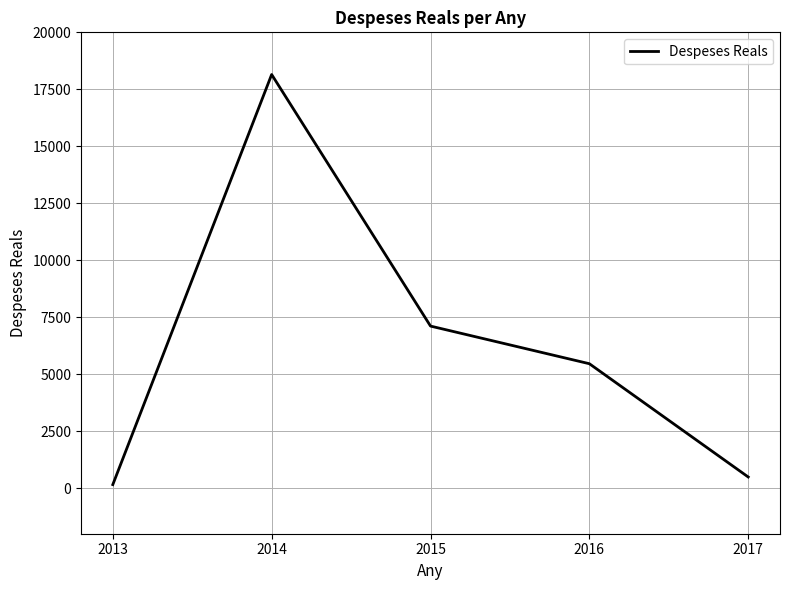

At which category does the data reach its first local peak?

2014